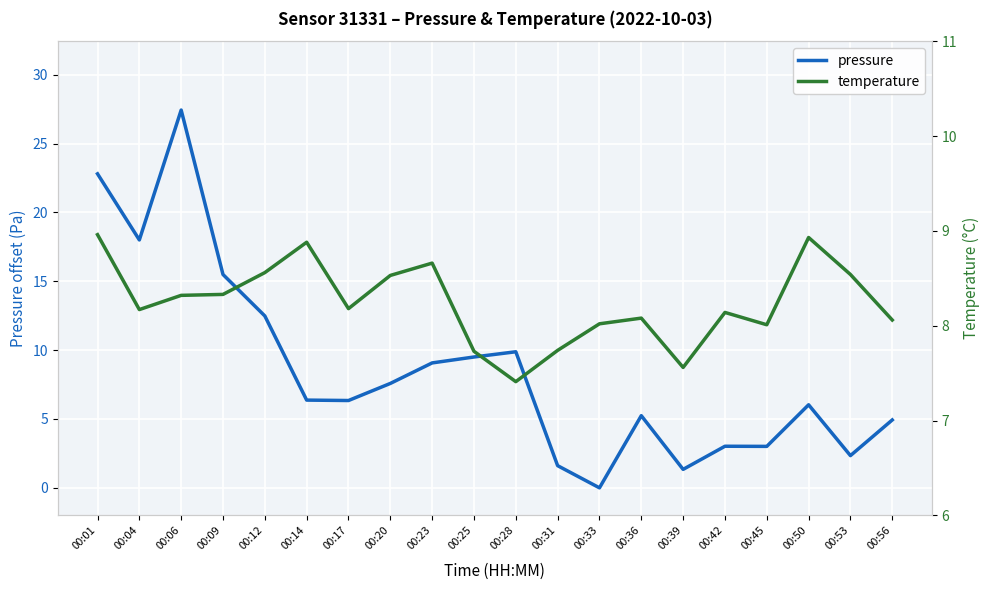

Between 00:36 and 00:50, which is larger?

00:50